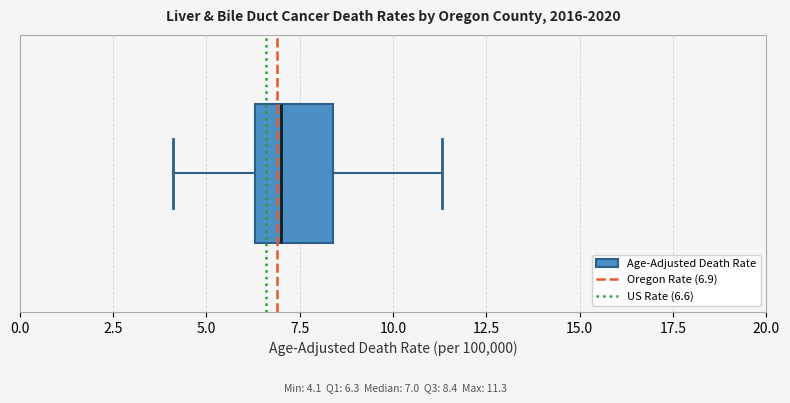

Transcribe this box plot: give where the median line is, the range the box spans, and where the two whiskers end, as read against the x-axis. The values are not printed on the chart, so give them approximately, as read against the axis.

median 7.0, box 6.5 to 8.5, whiskers 4.0 to 11.5